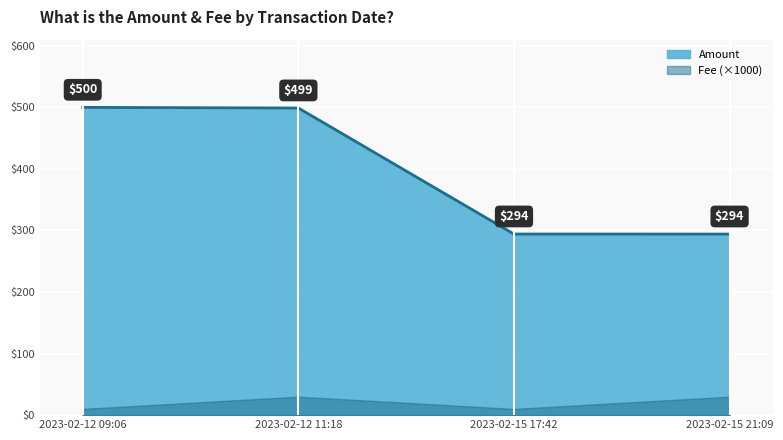

At which label does the data first exceed 498?

2023-02-12 09:06